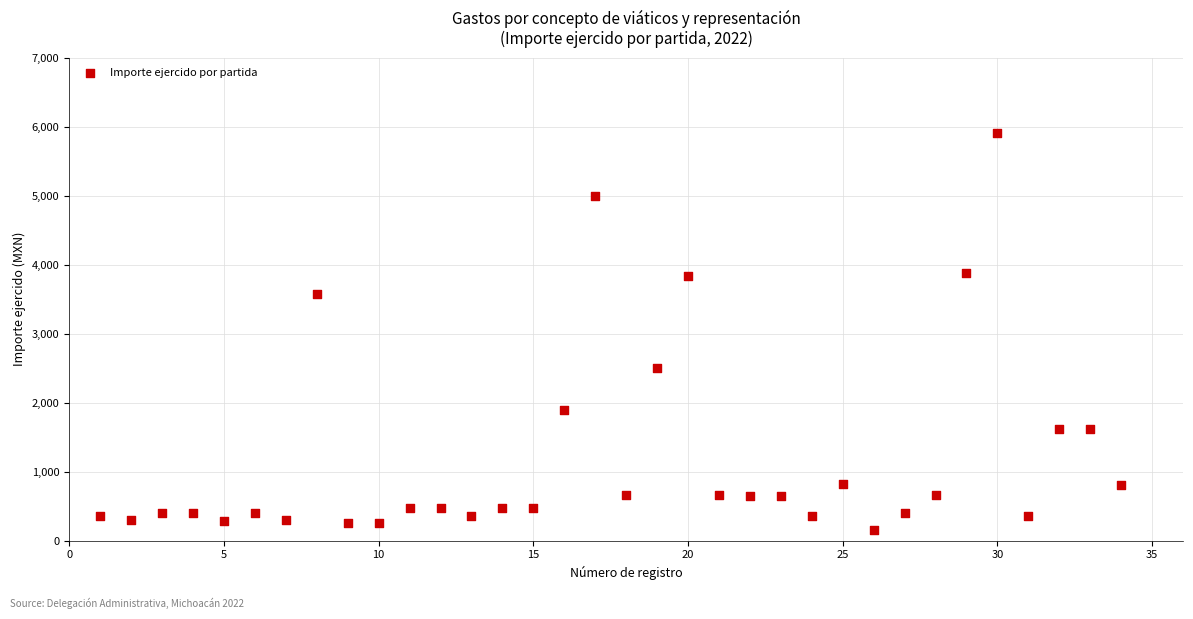

What is the range of X values (max minus min)?

33.0